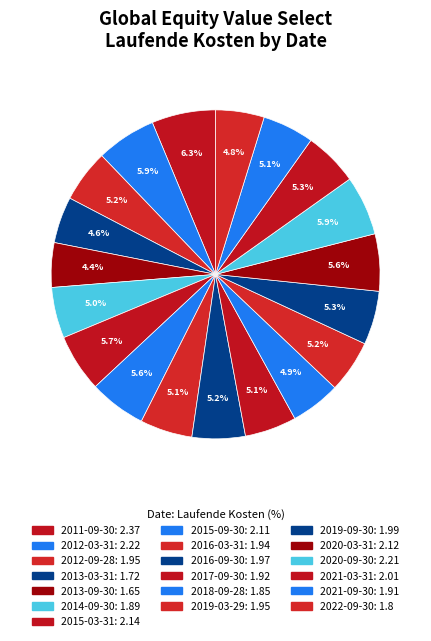

Which category has the smallest portion of the pie?

2013-09-30